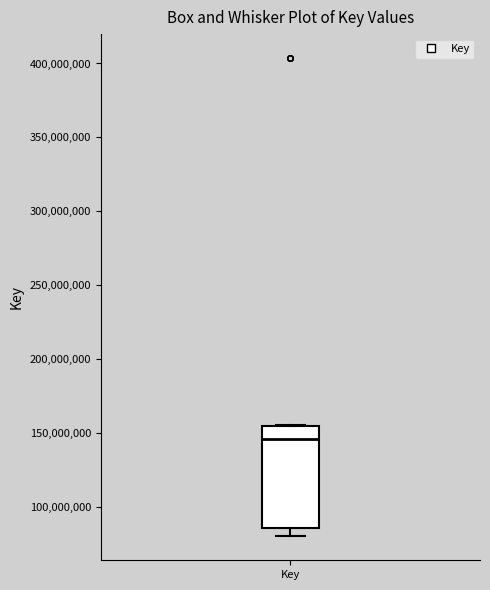

Transcribe this box plot: give where the median line is, the range the box spans, and where the two whiskers end, as read against the y-axis. The values are not printed on the chart, so give them approximately, as read against the axis.

median 145000000, box 85000000 to 155000000, whiskers 80000000 to 155000000